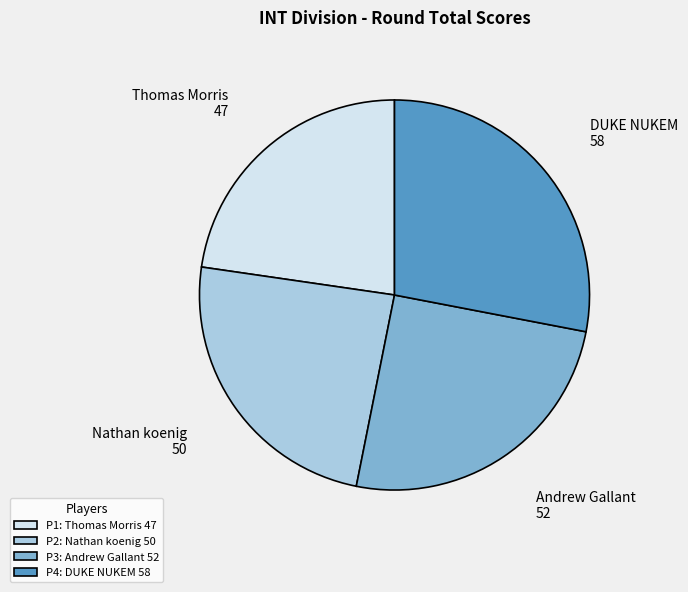

Is there a majority slice in this chart?

No